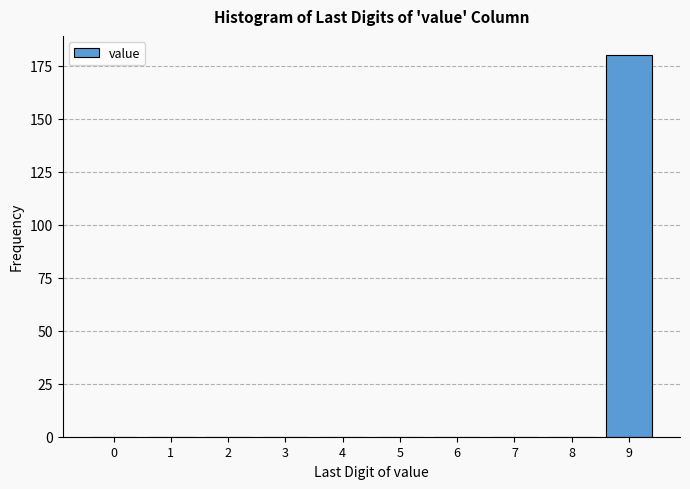

Reading right to left, list all the values displayed in this chart.

9=180	8=0	7=0	6=0	5=0	4=0	3=0	2=0	1=0	0=0